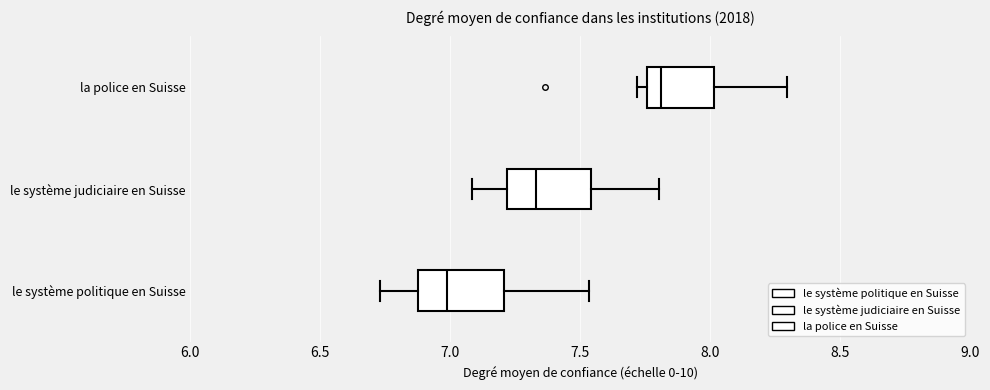

Reading bottom to top, read every box against the x-axis: the position of its median line, the range the box covers, and the ends of its whiskers. The values are not printed on the chart, so give them approximately, as read against the axis.

le système politique en Suisse: median 7.00, box 6.90 to 7.20, whiskers 6.75 to 7.55
le système judiciaire en Suisse: median 7.35, box 7.20 to 7.55, whiskers 7.10 to 7.80
la police en Suisse: median 7.80, box 7.75 to 8.00, whiskers 7.70 to 8.30